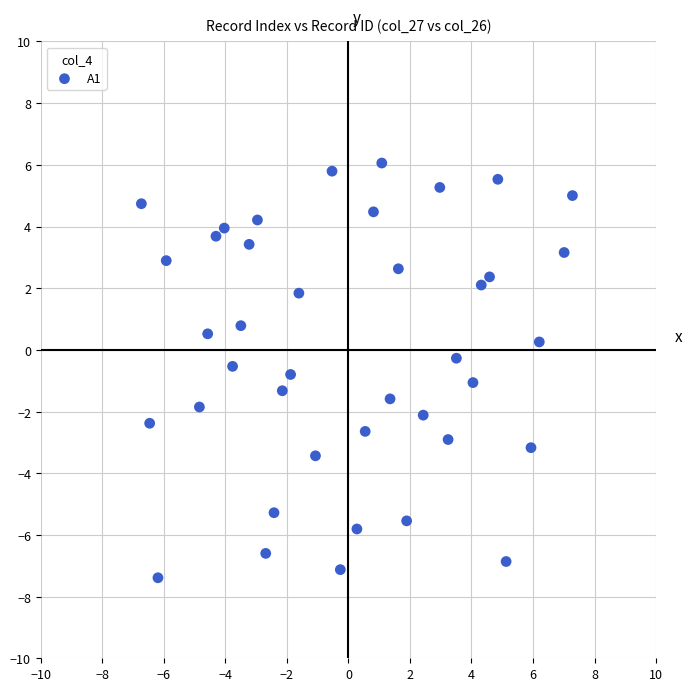

What is the range of Y values (max minus min)?

13.4